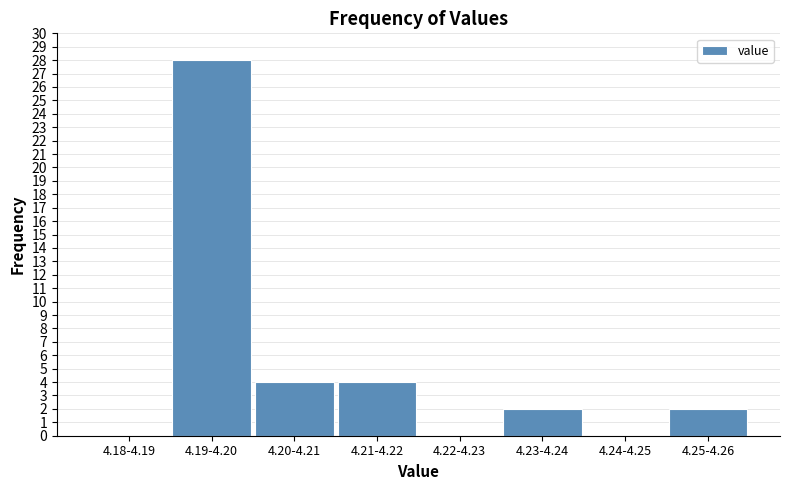

Reading left to right, transcribe all the data shown in this chart.

4.18-4.19=0	4.19-4.20=28	4.20-4.21=4	4.21-4.22=4	4.22-4.23=0	4.23-4.24=2	4.24-4.25=0	4.25-4.26=2